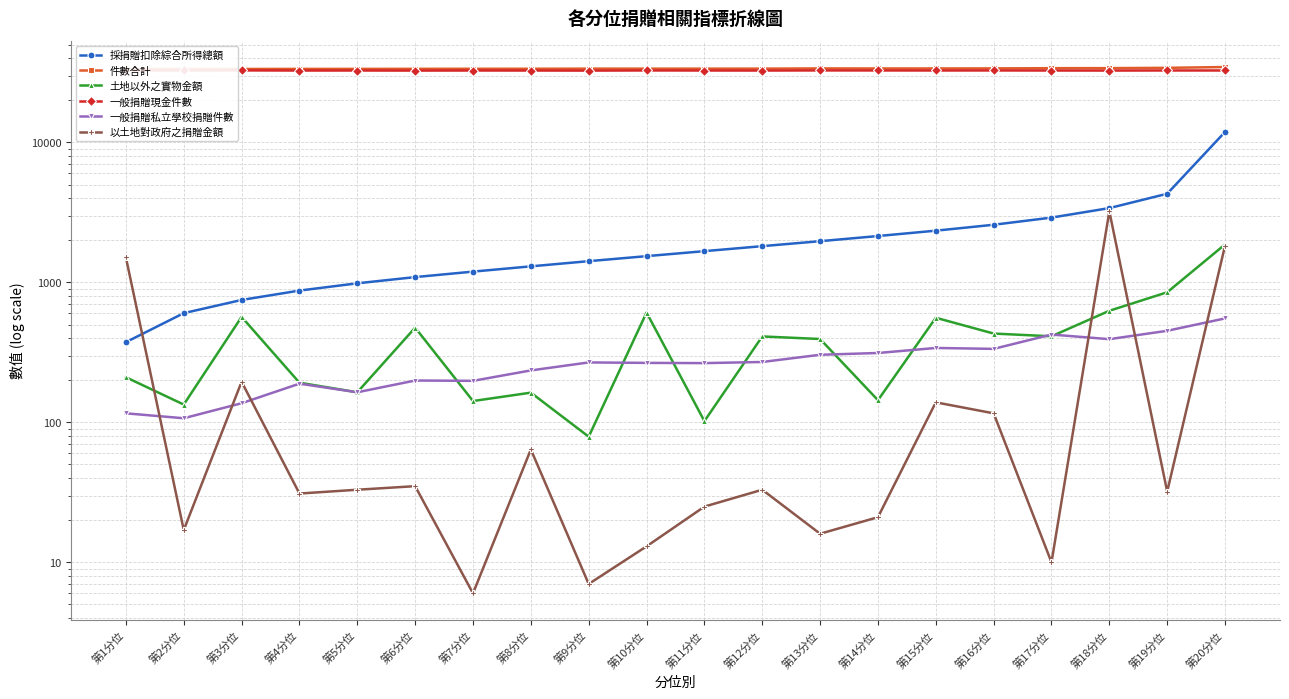

Rank the series at 第10分位 from lowest to highest value.

以土地對政府之捐贈金額, 一般捐贈私立學校捐贈件數, 土地以外之實物金額, 採捐贈扣除綜合所得總額, 一般捐贈現金件數, 件數合計